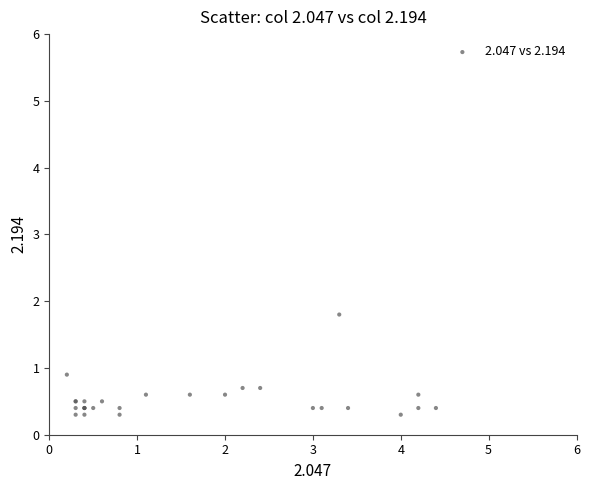

What Y value in the scatter plot is closest to 1?

0.9